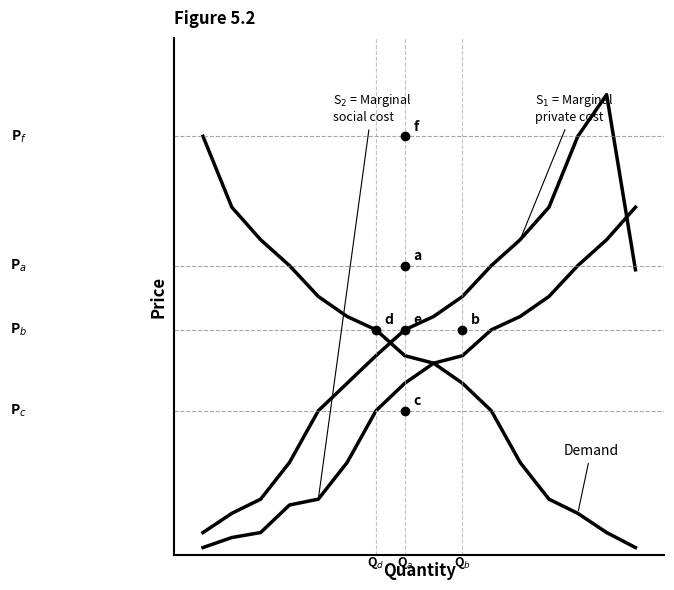

Is this an area chart (filled region under the line)?

No